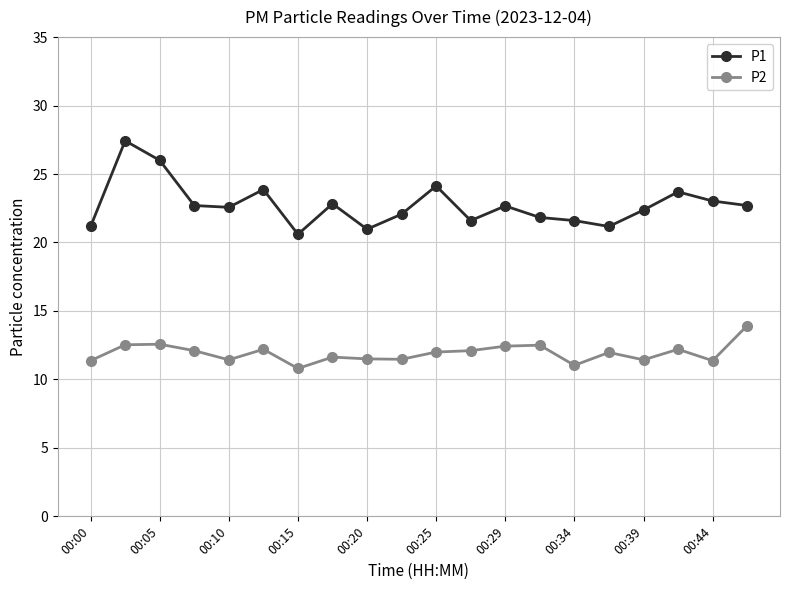

At how many categories does at least one series exceed 13?

20